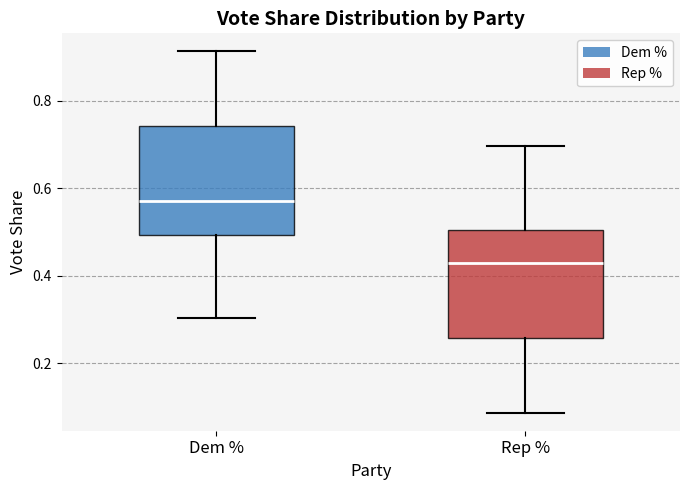

Which box's median line is the highest?

Dem %